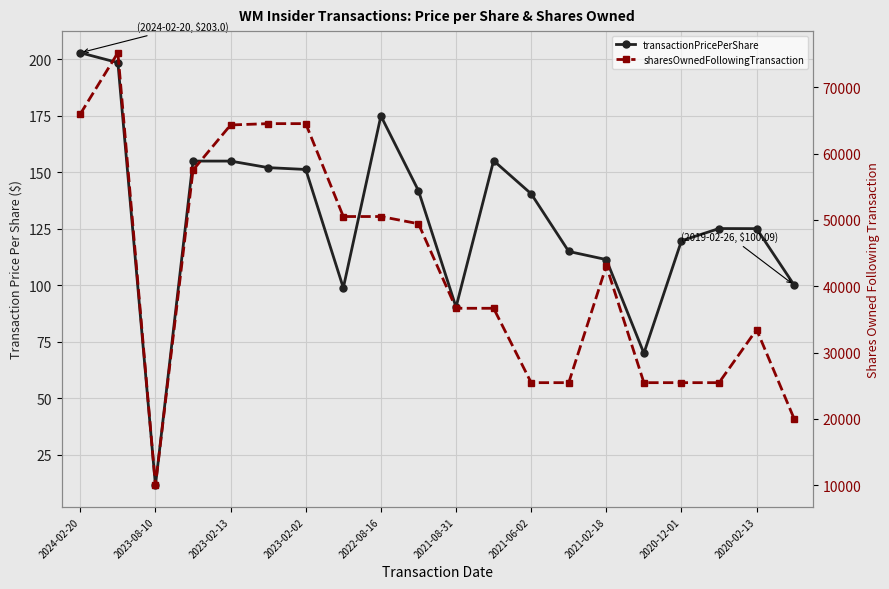

Rank the series at 19 from highest to lowest value.

sharesOwnedFollowingTransaction, transactionPricePerShare